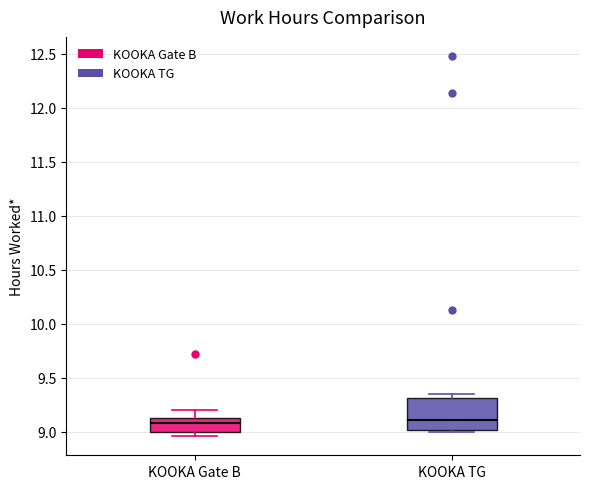

Reading left to right, read every box against the y-axis: the position of its median line, the range the box covers, and the ends of its whiskers. The values are not printed on the chart, so give them approximately, as read against the axis.

KOOKA Gate B: median 9.10, box 9.00 to 9.15, whiskers 8.95 to 9.20
KOOKA TG: median 9.10, box 9.00 to 9.30, whiskers 9.00 (just below the box's lower edge) to 9.35